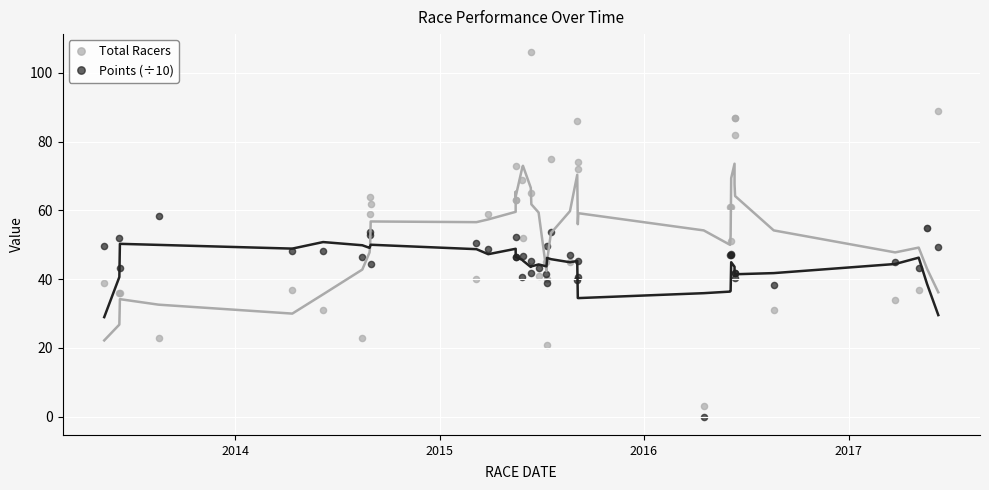

Which series has the widest spread of Y values?

Total Racers